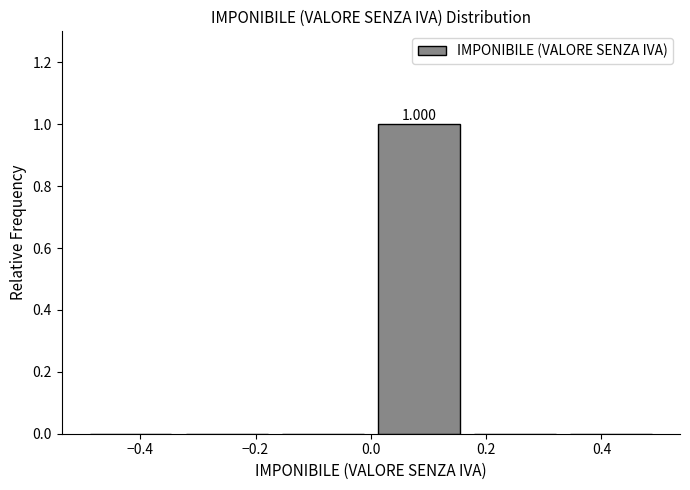

Which range on the x-axis has the tallest bar?

0.00 to 0.16